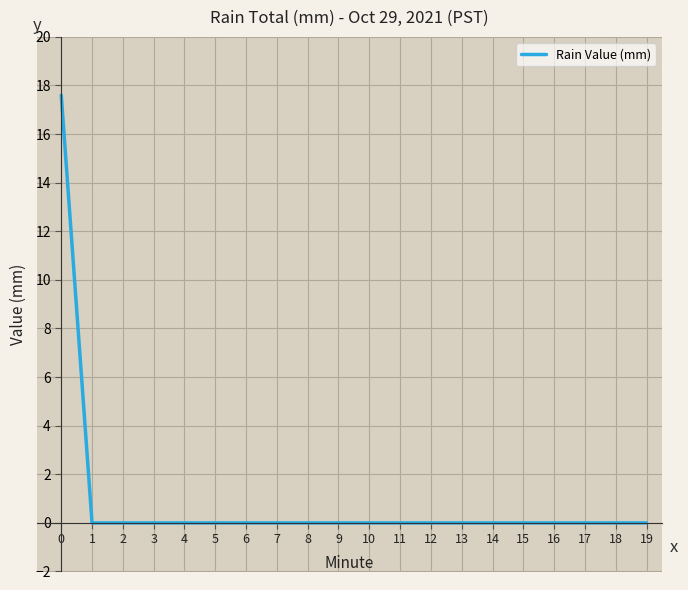

Does the chart have visible grid lines?

Yes